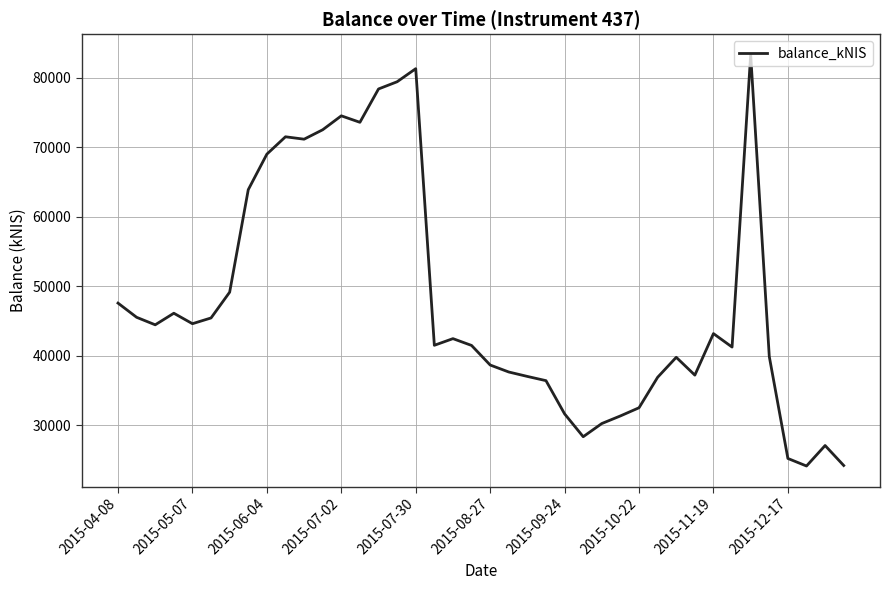

Count the number of categories in the chart.

40